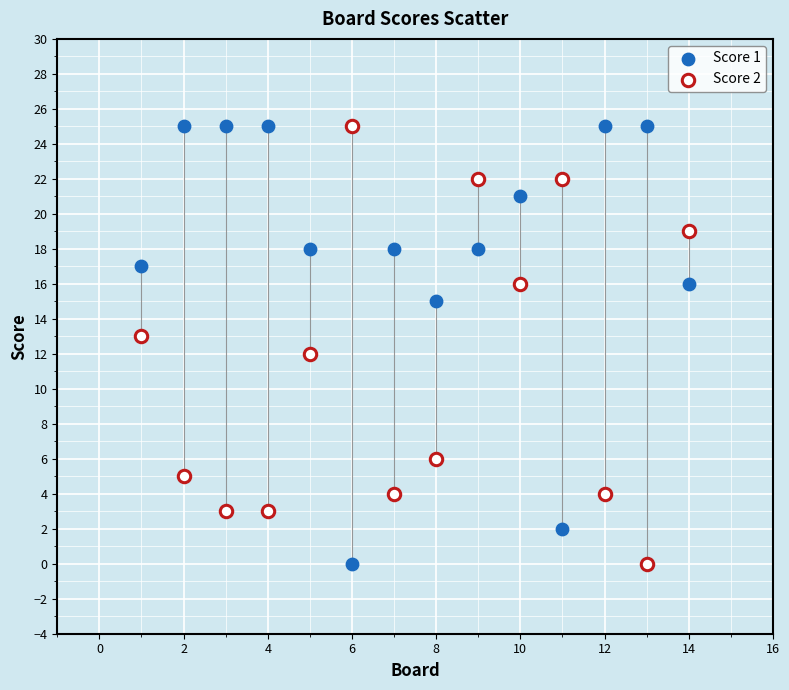

Across all data points, what is the range of Y values (max minus min)?

25